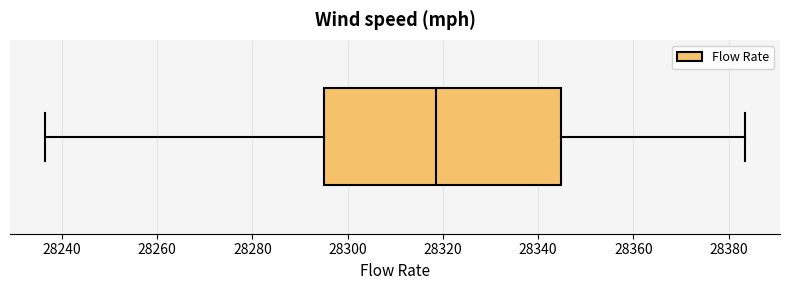

Read this box plot against the x-axis: the position of the median line, the range covered by the box, and the ends of both whiskers. The values are not printed on the chart, so give them approximately, as read against the axis.

median 28318, box 28296 to 28344, whiskers 28236 to 28384